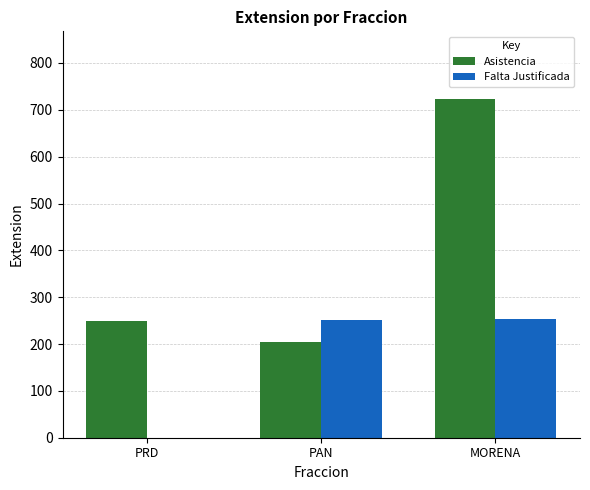

Count the number of categories in the chart.

3